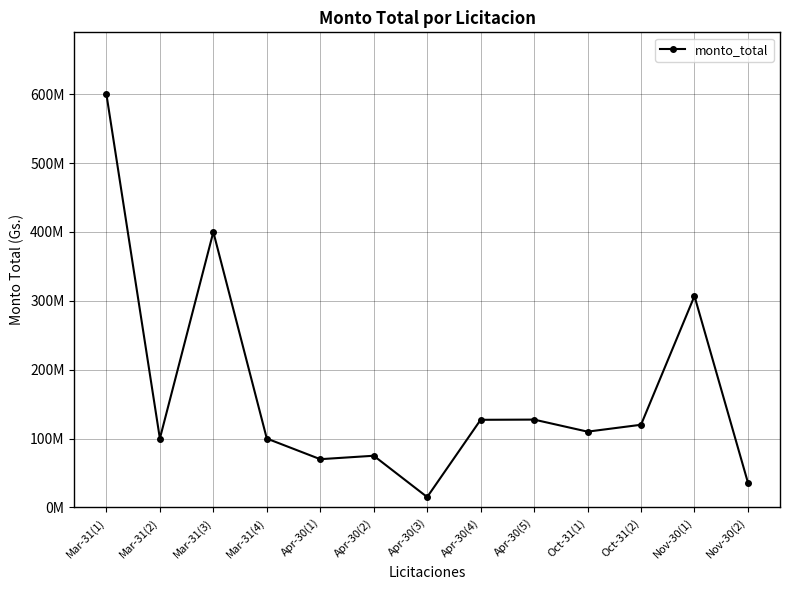

What is the value of the 13th point from the left?

36000000